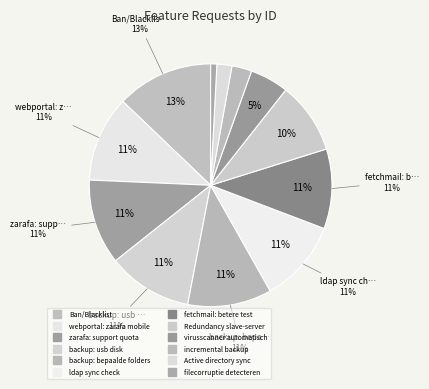

To the nearest percent, what percentage of the pie is fetchmail: betere test?

11%